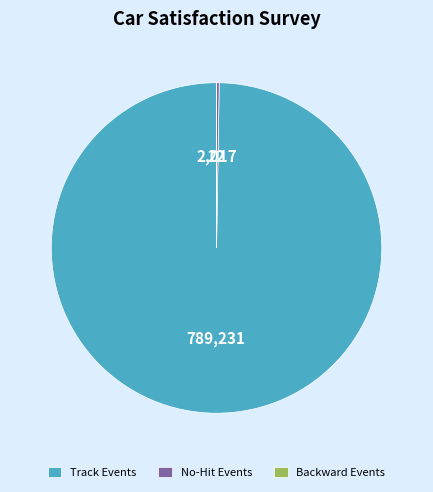

What is the majority slice?

Track Events